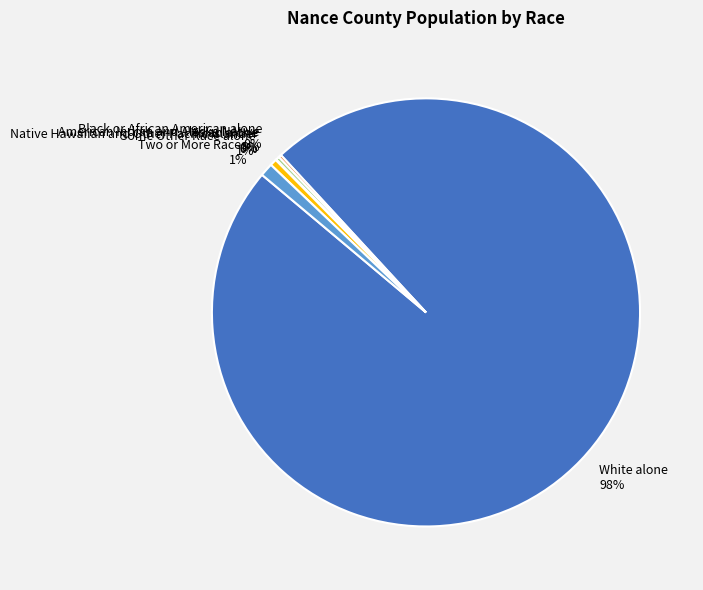

True or false: White alone accounts for 98% of the total.

True